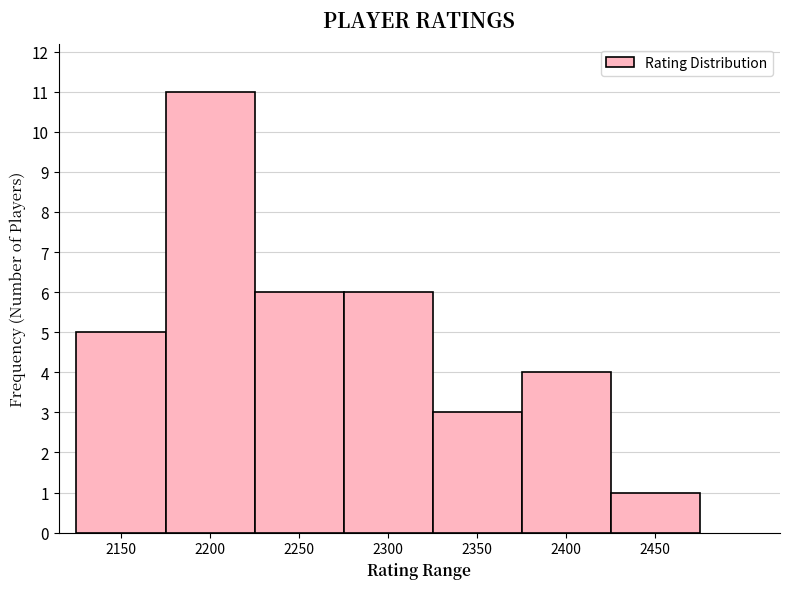

Reading left to right, list all the values displayed in this chart.

2150=5	2200=11	2250=6	2300=6	2350=3	2400=4	2450=1